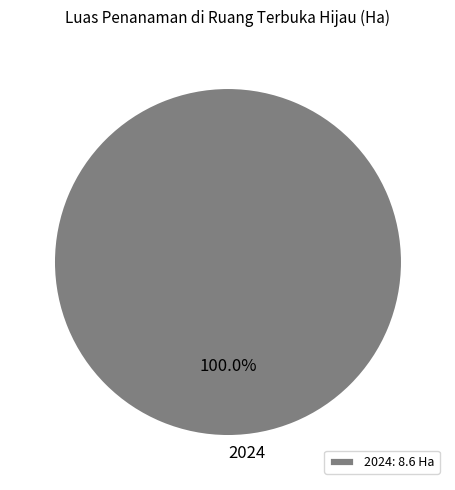

How many segments does this pie chart have?

1